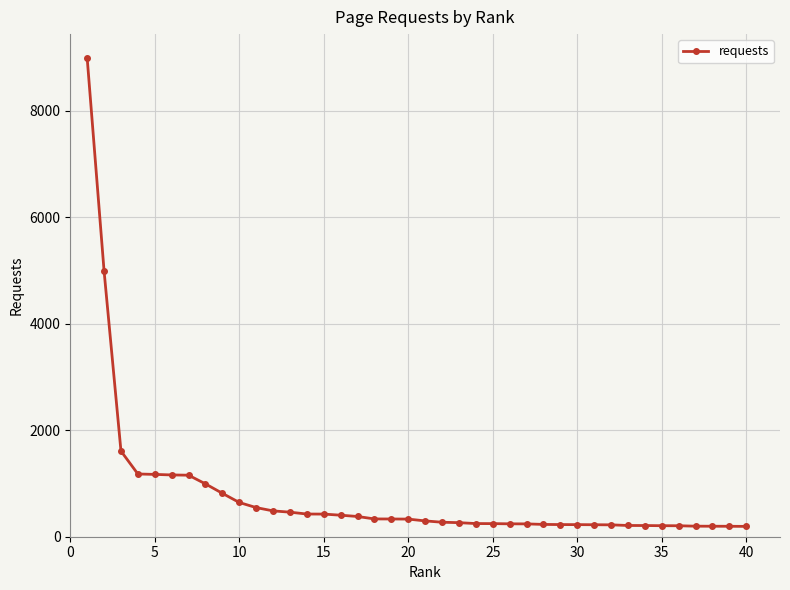

What is the difference between the second highest and second lowest values?

4793